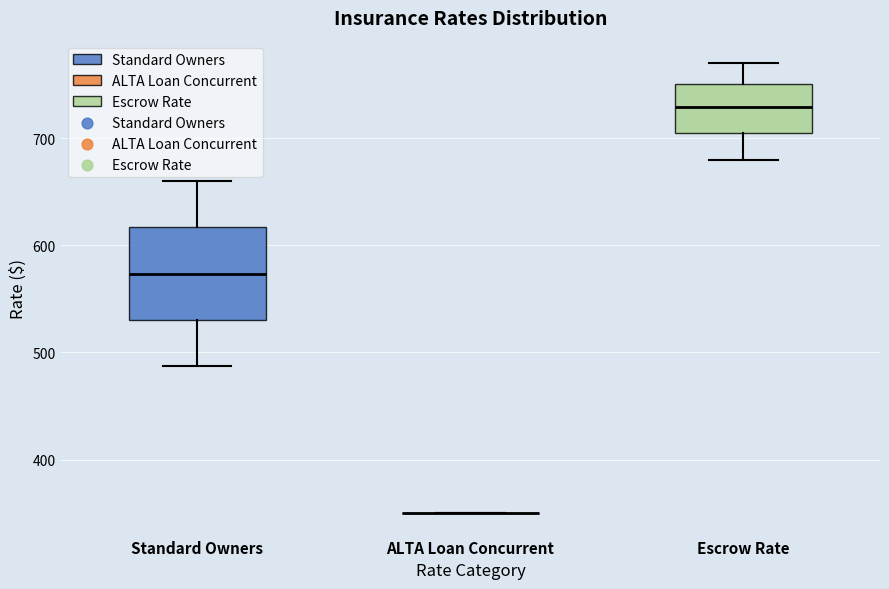

Reading left to right, transcribe this box plot: for each box, give where its median line is, the range the box spans, and where its two whiskers end, as read against the y-axis. The values are not printed on the chart, so give them approximately, as read against the axis.

Standard Owners: median 570, box 530 to 620, whiskers 490 to 660
ALTA Loan Concurrent: box collapsed to a line at 350, whiskers 350 to 350
Escrow Rate: median 730, box 700 to 750, whiskers 680 to 770